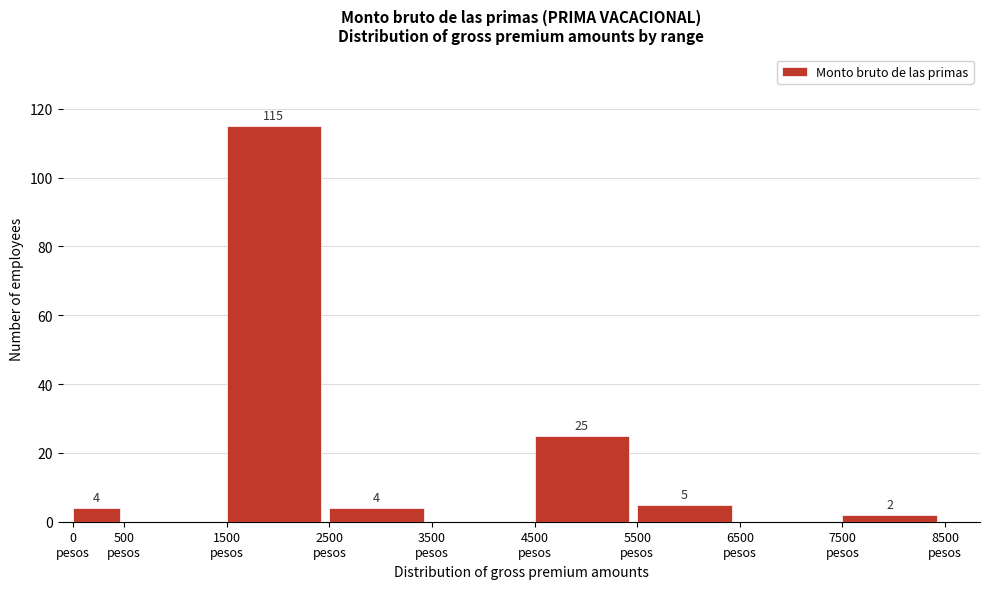

Which range on the x-axis has the tallest bar?

1500 to 2500